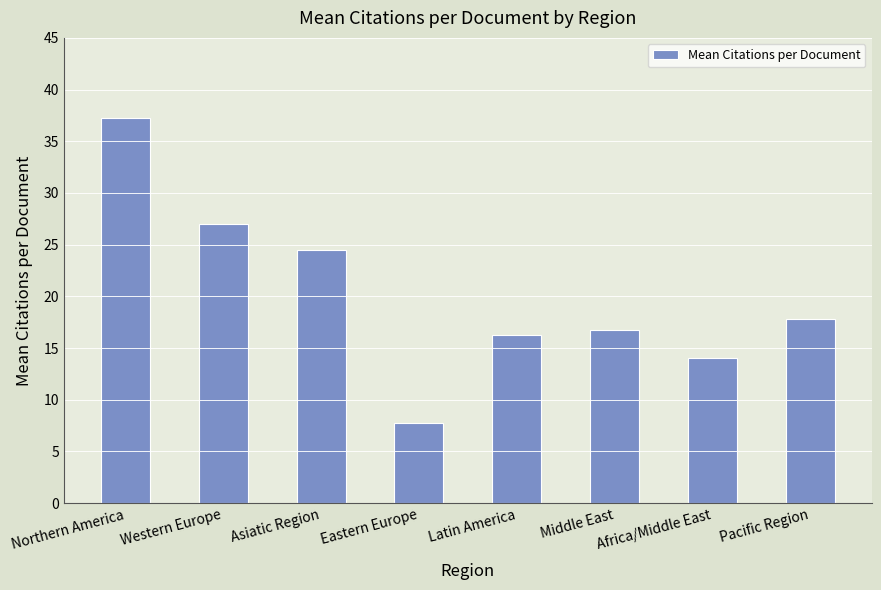

What is the difference between the values at Latin America and Africa/Middle East?

2.2